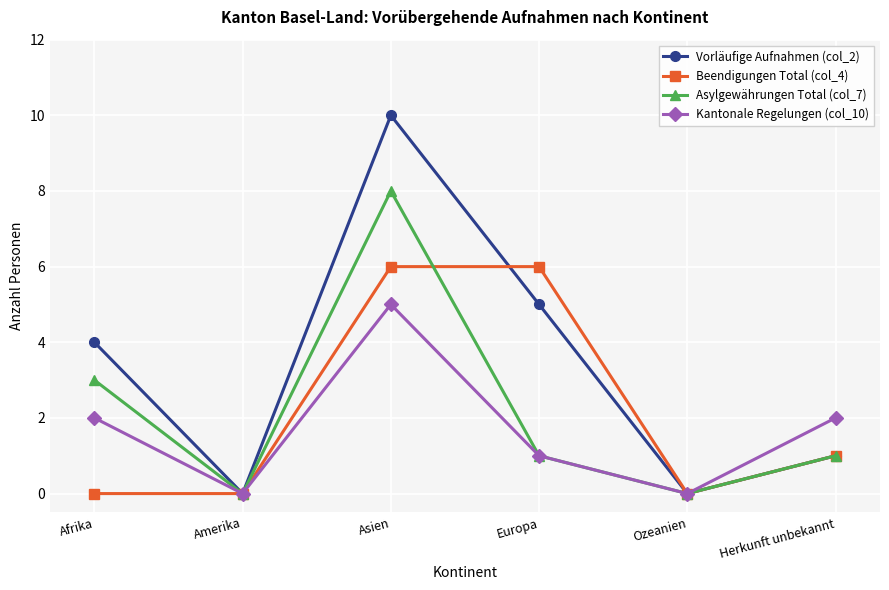

Reading left to right, extract all data points from this chart.

Vorläufige Aufnahmen (col_2): 4	0	10	5	0	1
Beendigungen Total (col_4): 0	0	6	6	0	1
Asylgewährungen Total (col_7): 3	0	8	1	0	1
Kantonale Regelungen (col_10): 2	0	5	1	0	2